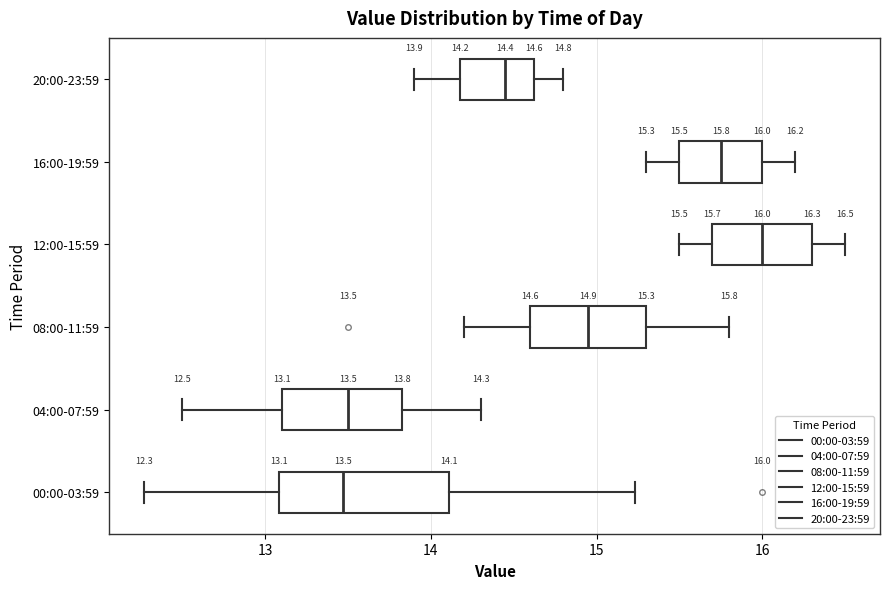

Comparing the boxes themselves (not the whiskers), which one is the widest?

00:00-03:59